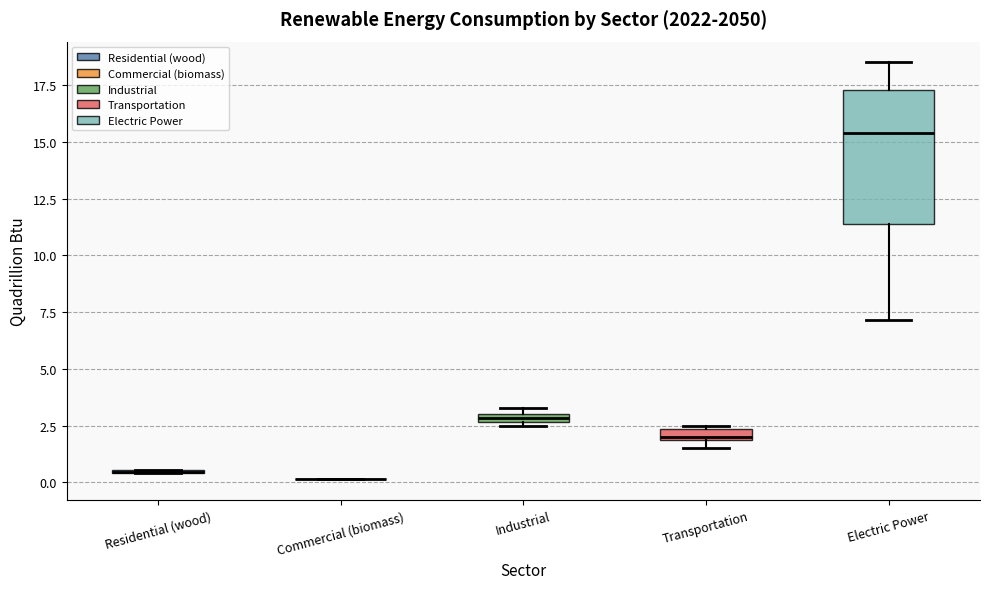

Where is the upper edge of the box for Industrial on the y-axis? The values are not printed on the chart, so give them approximately, as read against the axis.

3.0